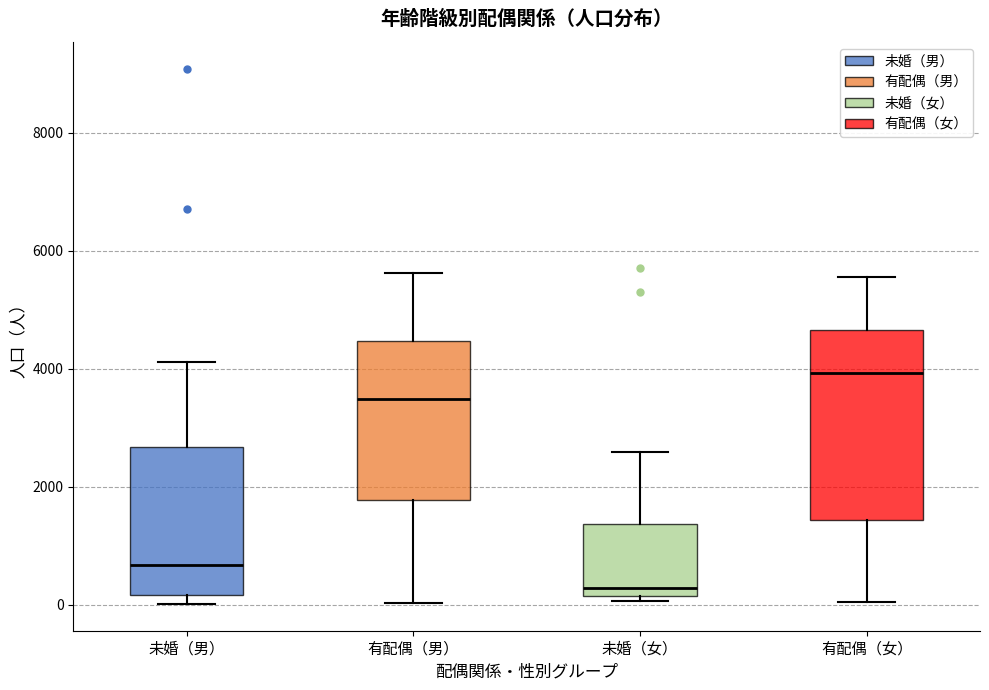

Which box is the tallest, from its lower edge to its upper edge?

有配偶（女）